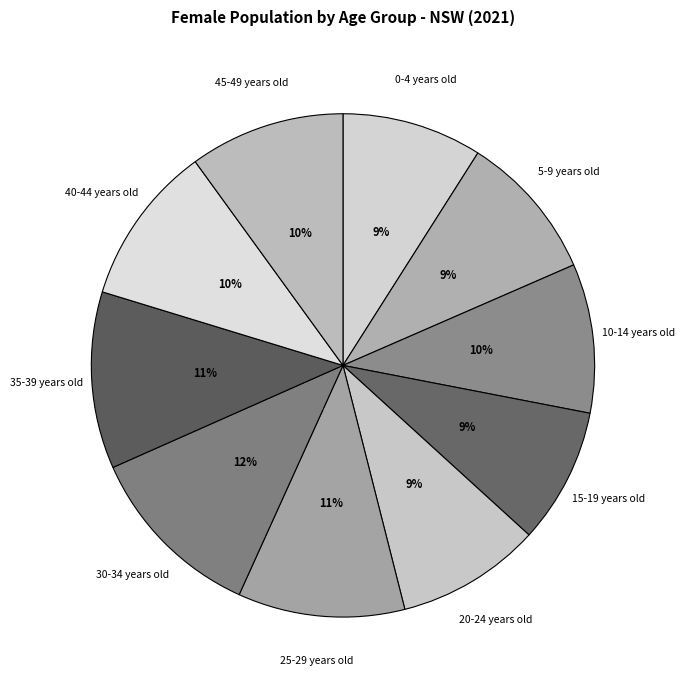

What is the ratio of the value at 5-9 years old to the value at 30-34 years old?

0.8